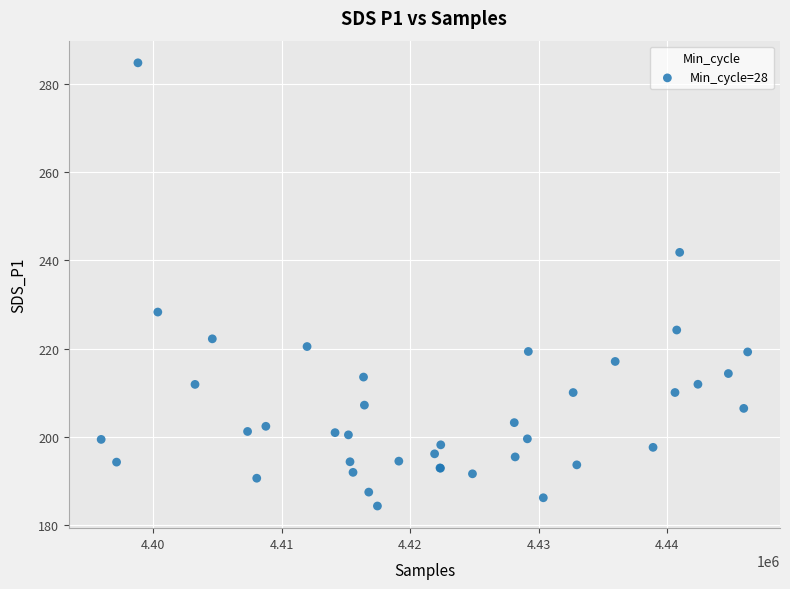

What Y value in the scatter plot is closest to 234?

228.3